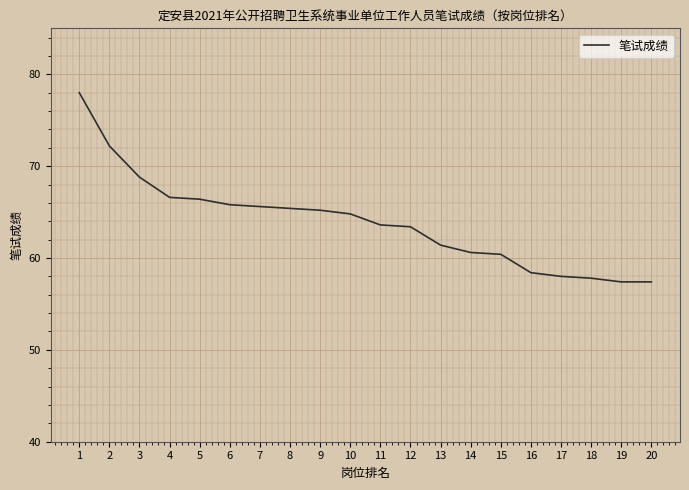

The value at 15 is 83.0. True or false?

False